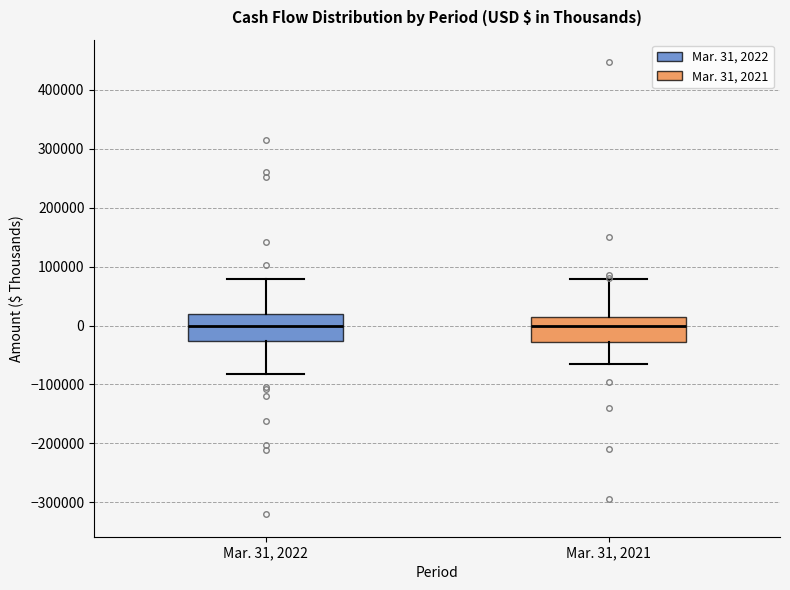

Reading left to right, read every box against the y-axis: the position of its median line, the range the box covers, and the ends of its whiskers. The values are not printed on the chart, so give them approximately, as read against the axis.

Mar. 31, 2022: median 0, box -30000 to 20000, whiskers -80000 to 80000
Mar. 31, 2021: median 0, box -30000 to 10000, whiskers -60000 to 80000